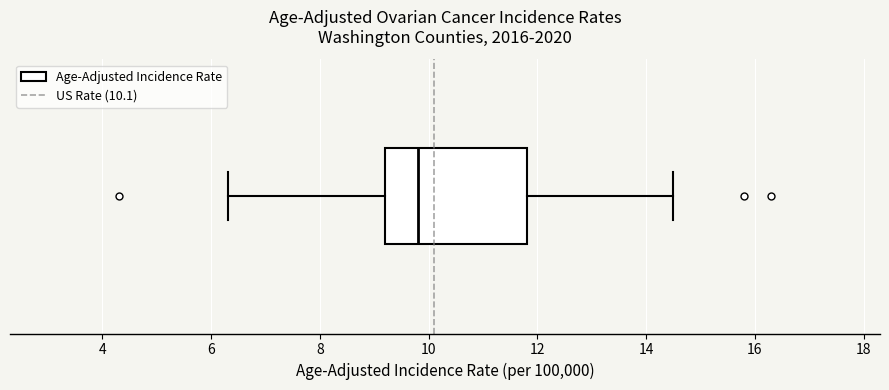

Read this box plot against the x-axis: the position of the median line, the range covered by the box, and the ends of both whiskers. The values are not printed on the chart, so give them approximately, as read against the axis.

median 9.8, box 9.2 to 11.8, whiskers 6.4 to 14.6